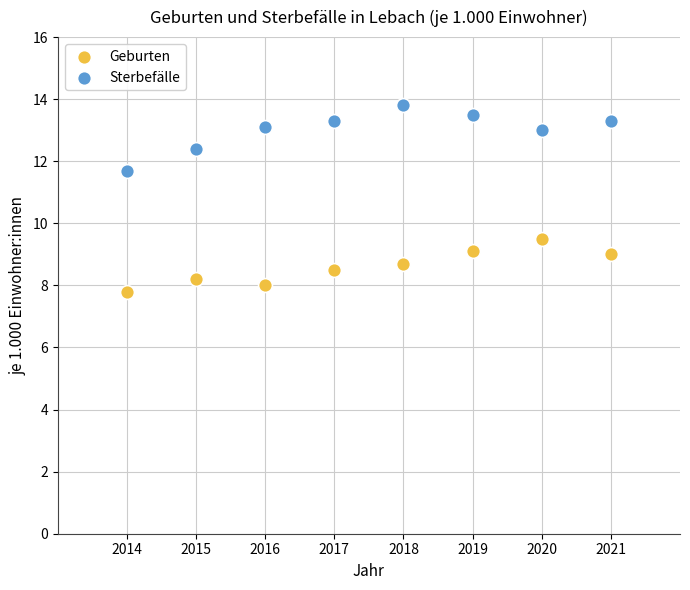

What are all the series names shown in the legend?

Geburten, Sterbefälle